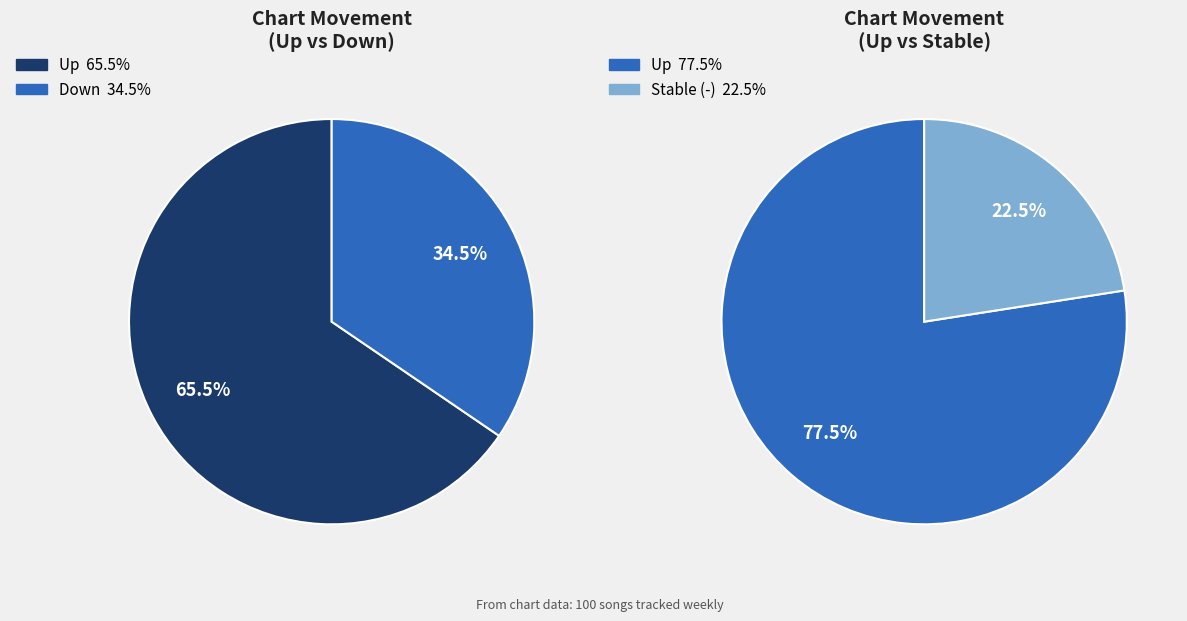

Approximately how many times larger is the value at up compared to down?

1.9